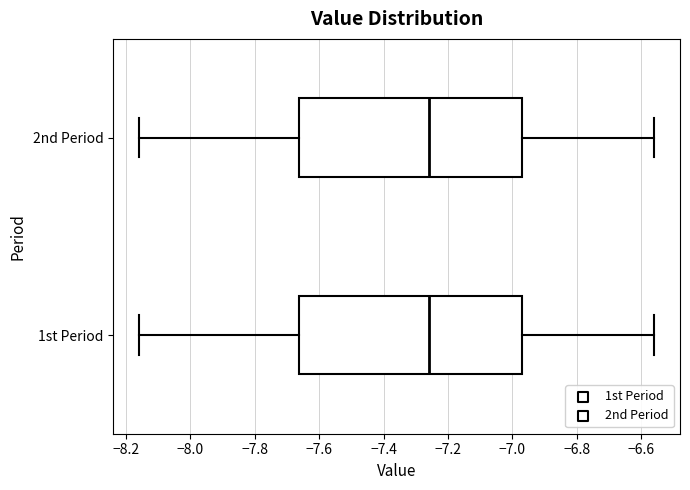

Reading bottom to top, transcribe this box plot: for each box, give where its median line is, the range the box spans, and where its two whiskers end, as read against the x-axis. The values are not printed on the chart, so give them approximately, as read against the axis.

1st Period: median -7.26, box -7.66 to -6.96, whiskers -8.16 to -6.56
2nd Period: median -7.26, box -7.66 to -6.96, whiskers -8.16 to -6.56